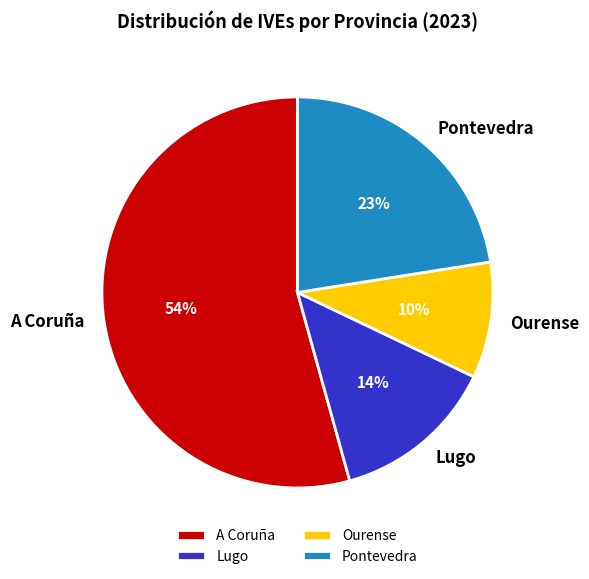

Do Pontevedra and A Coruña together represent more than half of the pie?

Yes